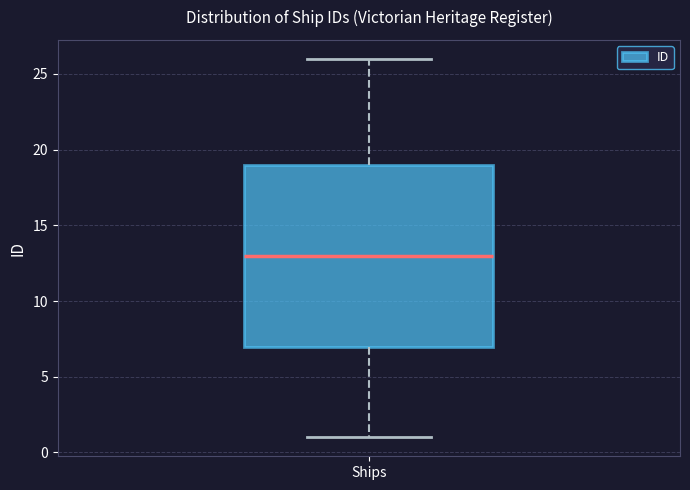

Where is the lower edge of the box for Ships on the y-axis? The values are not printed on the chart, so give them approximately, as read against the axis.

7